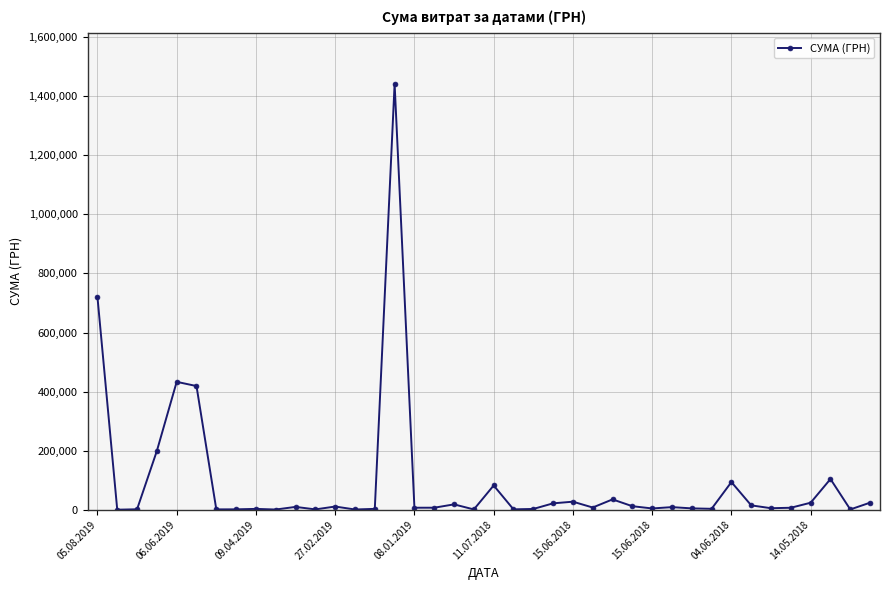

How many lines are shown in the chart?

1